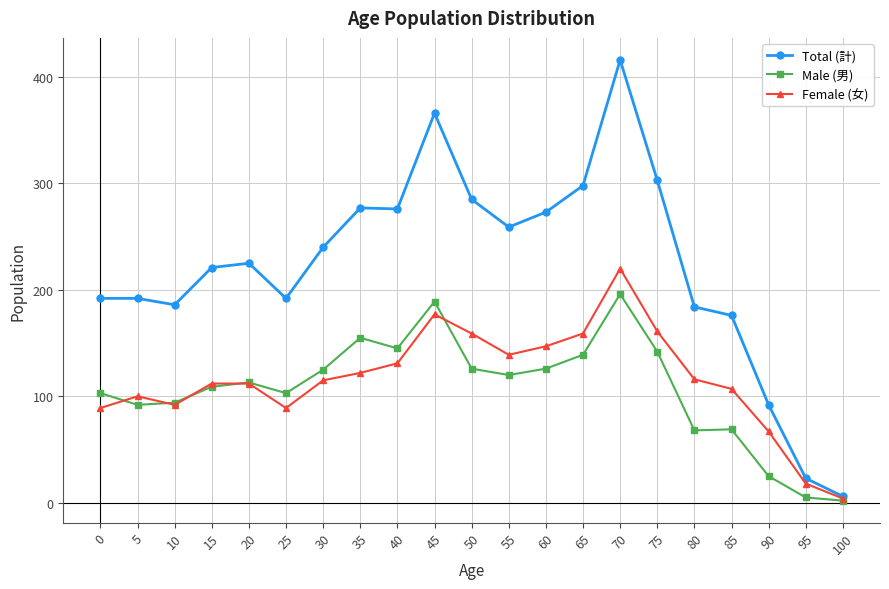

At how many categories does at least one series exceed 280?

5